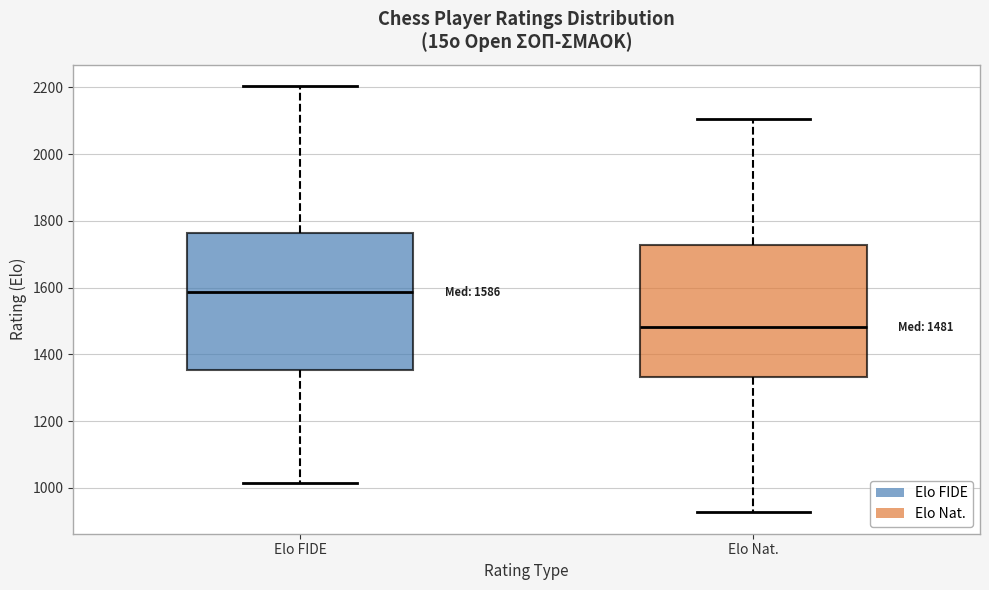

Which box has the lowest median line?

Elo Nat.